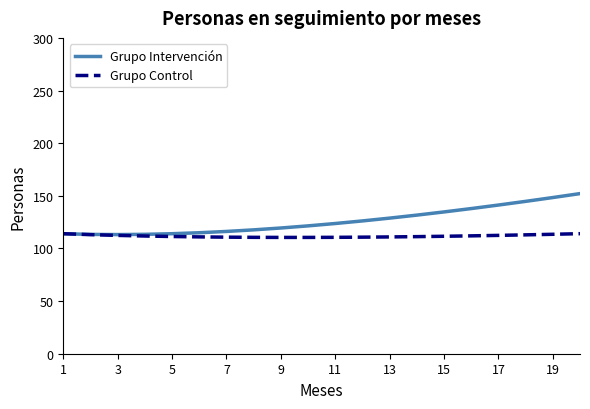

Which series has the widest spread of values?

Grupo Intervención